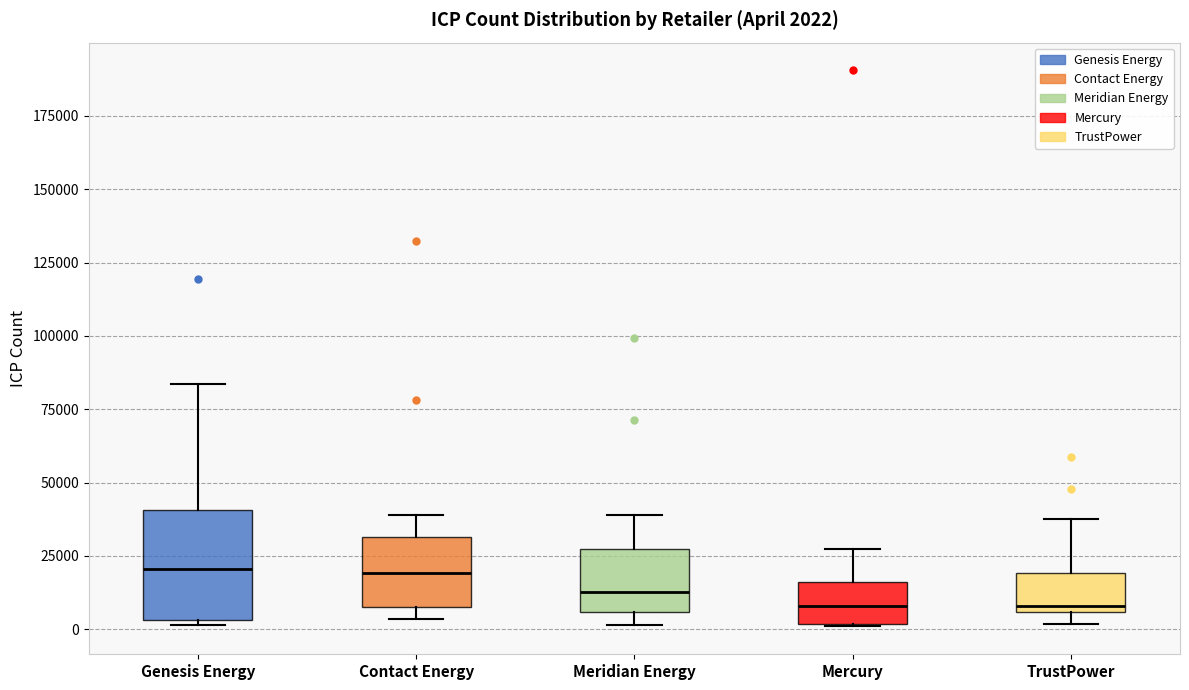

Comparing the boxes themselves (not the whiskers), which one is the tallest?

Genesis Energy